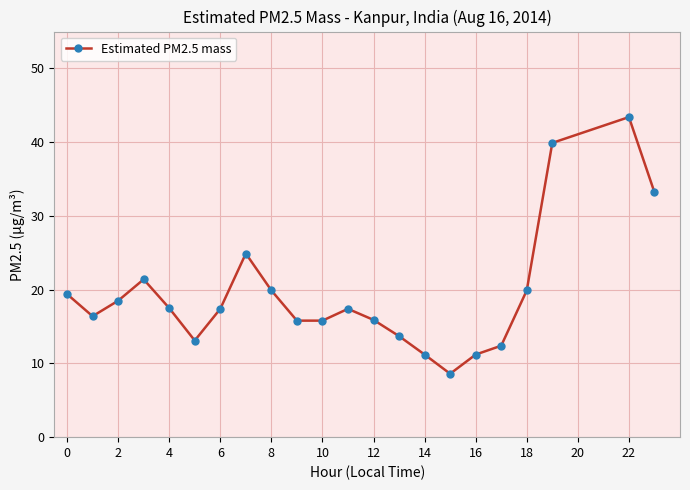

How many points are higher than both their immediate neighbors (excluding endpoints)?

4